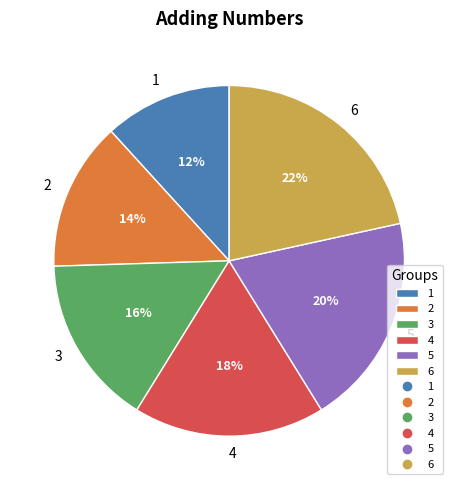

What percentage is the 4 slice, to the nearest percent?

18%